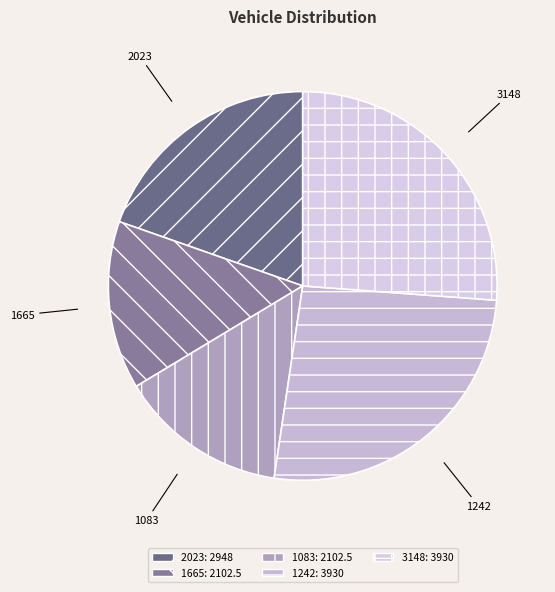

Between 1083 and 2023, which is larger?

2023